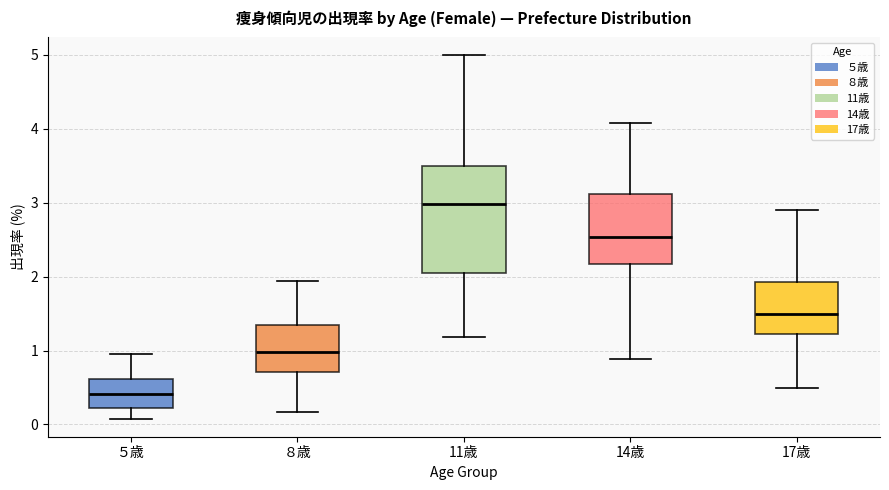

Which box's median line is the lowest?

５歳